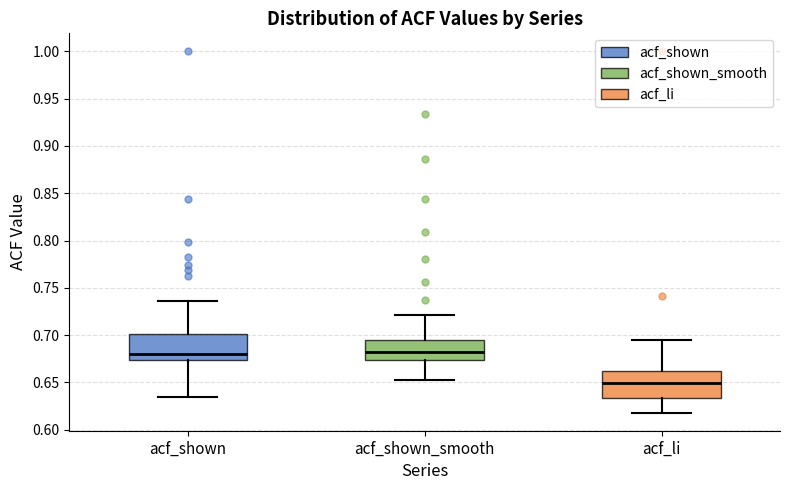

Reading left to right, read every box against the y-axis: the position of its median line, the range the box covers, and the ends of its whiskers. The values are not printed on the chart, so give them approximately, as read against the axis.

acf_shown: median 0.680, box 0.675 to 0.700, whiskers 0.635 to 0.735
acf_shown_smooth: median 0.680, box 0.675 to 0.695, whiskers 0.655 to 0.720
acf_li: median 0.650, box 0.635 to 0.660, whiskers 0.620 to 0.695